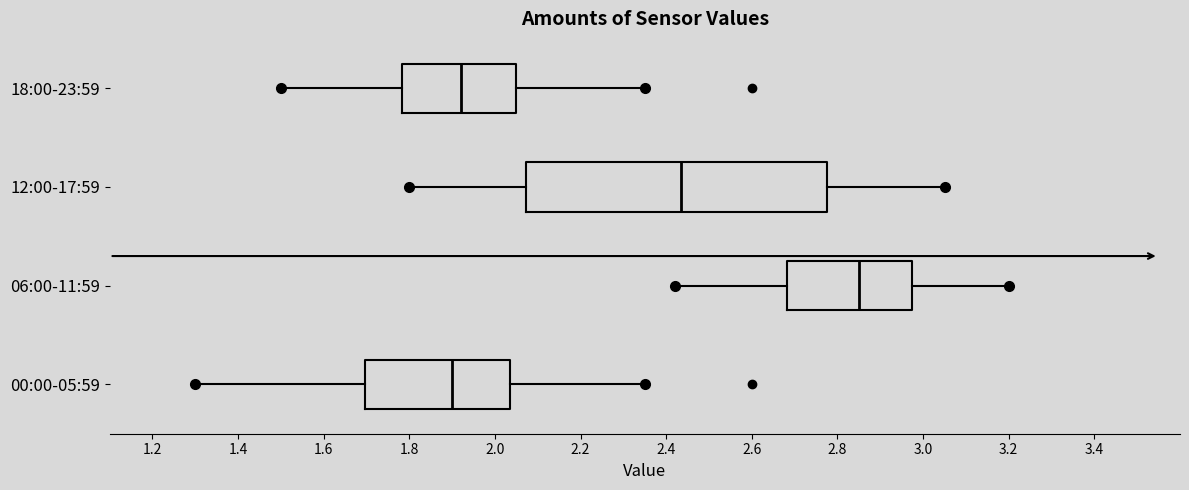

Reading bottom to top, read every box against the x-axis: the position of its median line, the range the box covers, and the ends of its whiskers. The values are not printed on the chart, so give them approximately, as read against the axis.

00:00-05:59: median 1.90, box 1.70 to 2.04, whiskers 1.30 to 2.36
06:00-11:59: median 2.86, box 2.68 to 2.98, whiskers 2.42 to 3.20
12:00-17:59: median 2.44, box 2.08 to 2.78, whiskers 1.80 to 3.06
18:00-23:59: median 1.92, box 1.78 to 2.06, whiskers 1.50 to 2.36